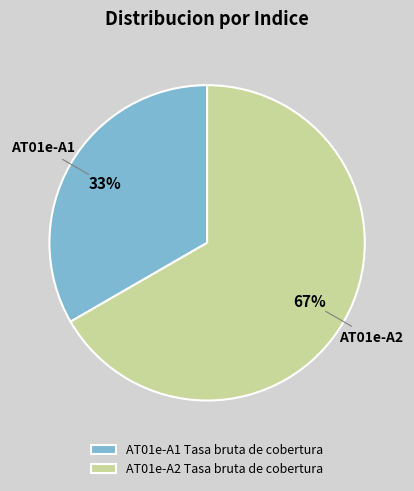

To the nearest percent, what is the combined percentage of AT01e-A2 Tasa bruta de cobertura and AT01e-A1 Tasa bruta de cobertura?

100%